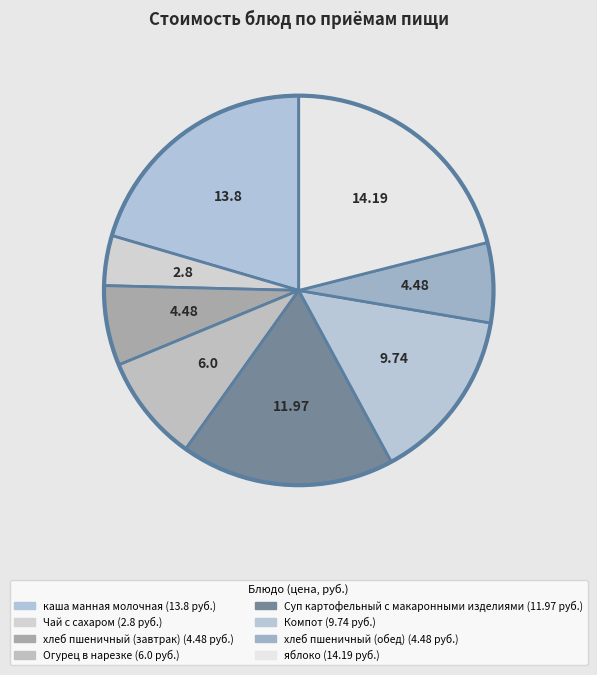

To the nearest percent, what is the combined percentage of Компот and яблоко?

35%